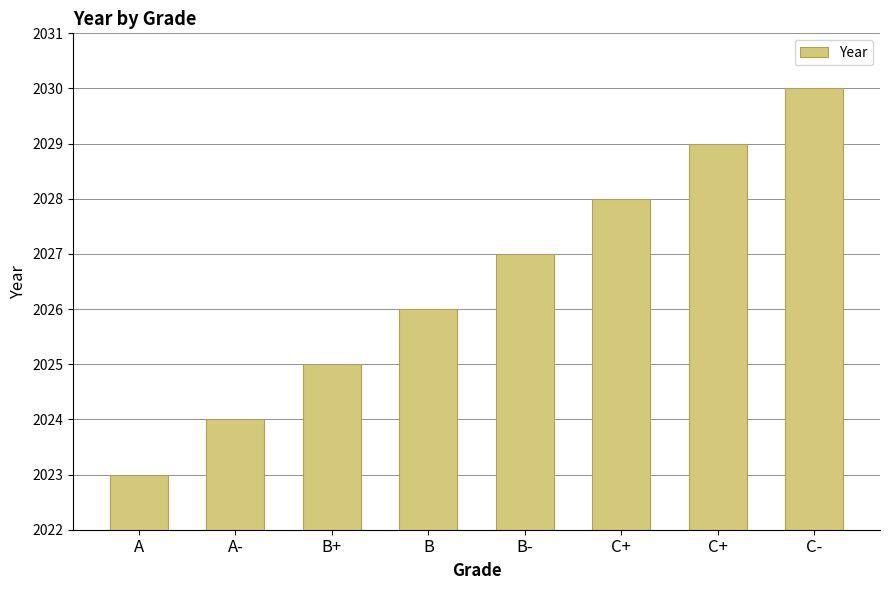

Read the value at B-.

2027